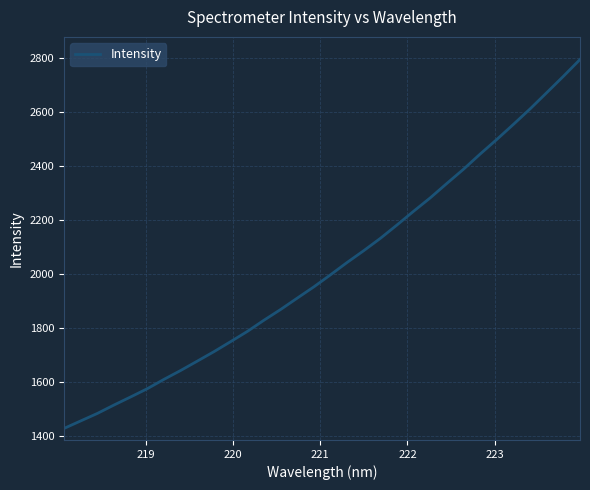

What is the minimum value shown in the chart?

1427.2